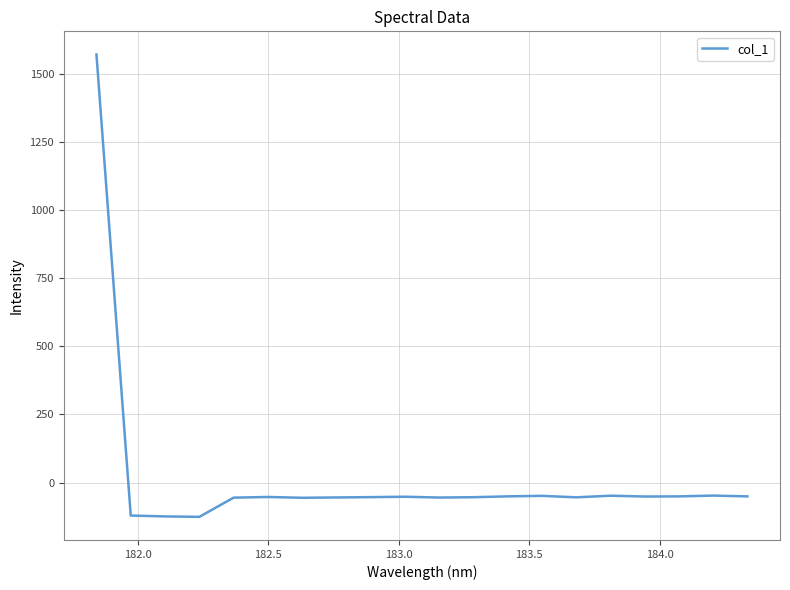

What is the difference between the maximum and minimum values?

1697.0